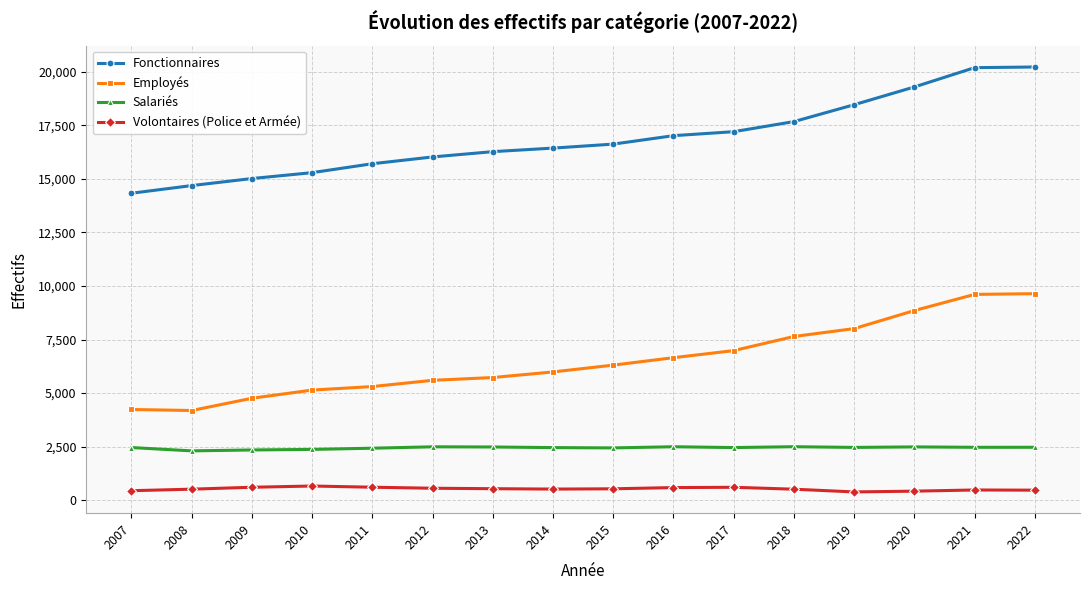

True or false: Salariés and Volontaires (Police et Armée) intersect in this chart.

False